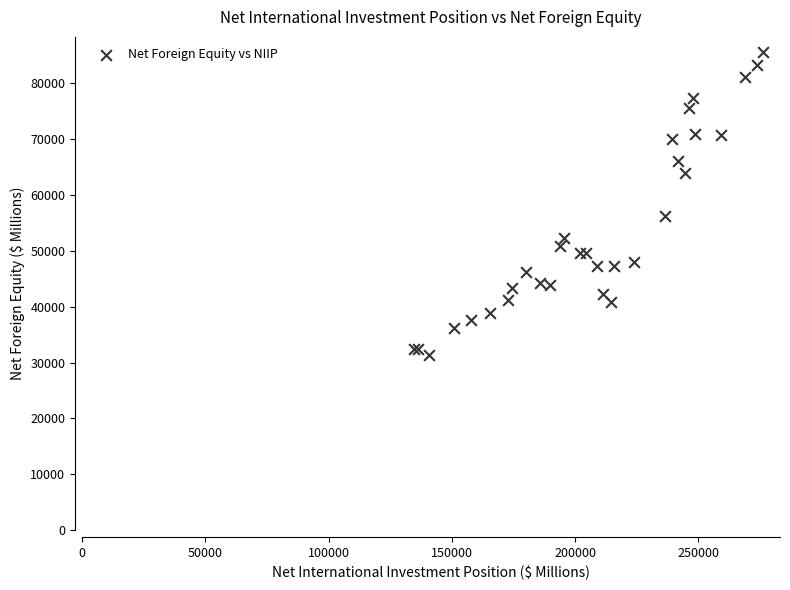

What Y value in the scatter plot is closest to 58491?

56281